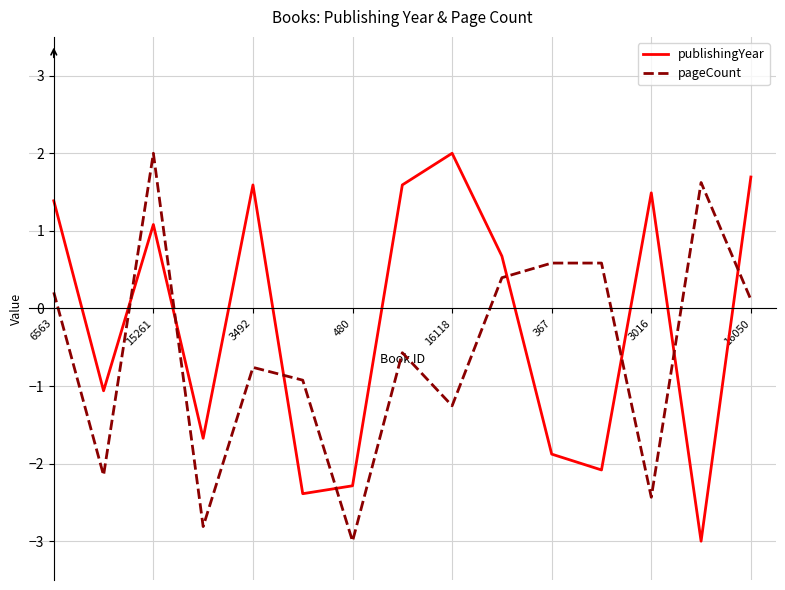

What is the greatest value displayed?

2.0